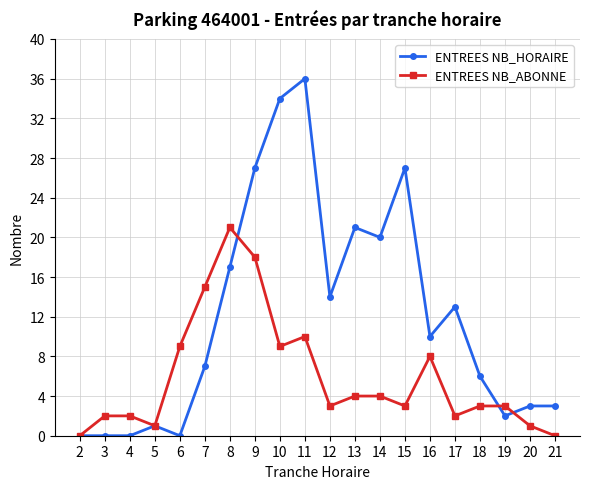

What is the difference between the ENTREES NB_ABONNE values at 21 and 19?

3